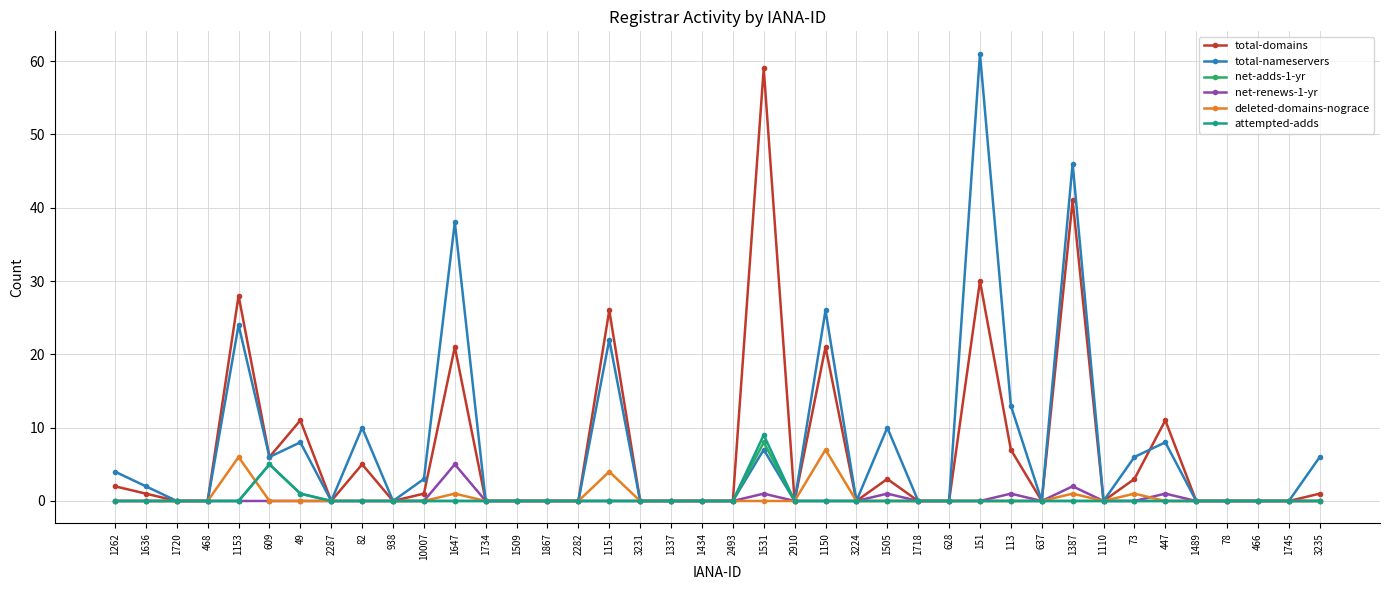

What is the label of the 22nd point from the left?

1531